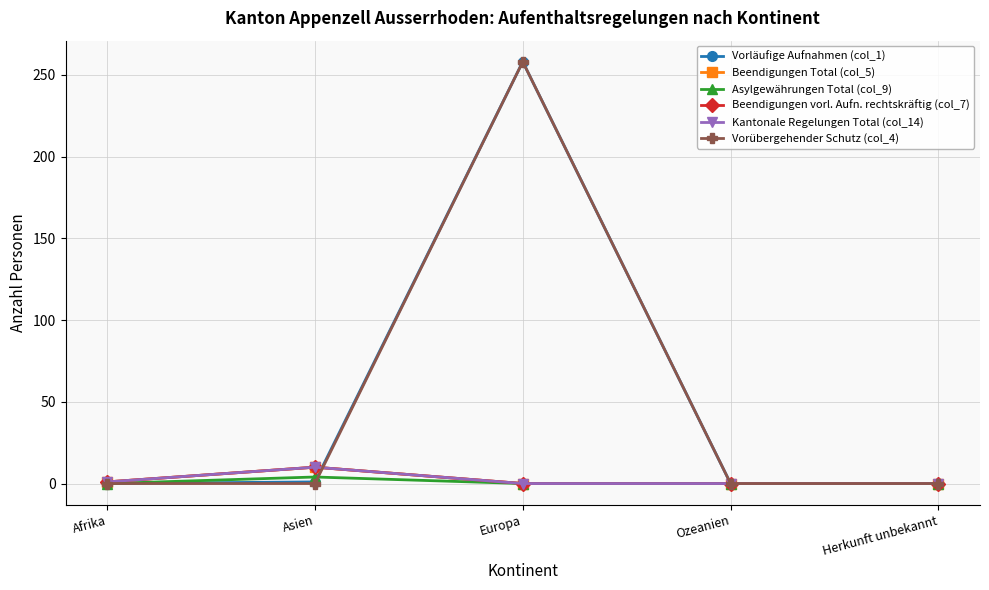

At which category is the sum across all series the highest?

Europa